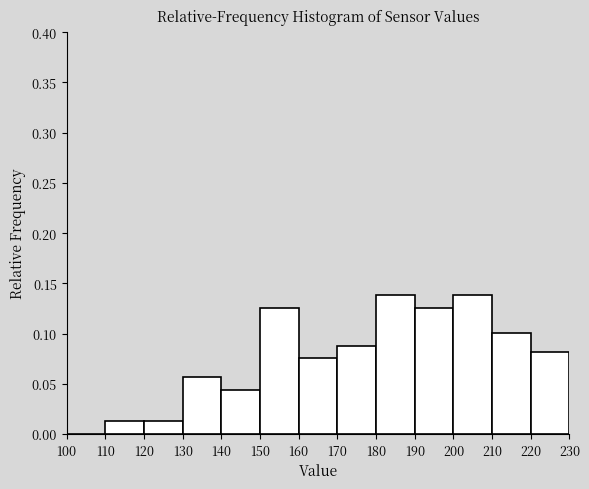

Reading left to right, list every bar in this chart as the range it spans on the x-axis followed by its height. The values are not printed on the chart, so give them approximately, as read against the axis.

100 to 110: 0
110 to 120: 0.015
120 to 130: 0.015
130 to 140: 0.055
140 to 150: 0.045
150 to 160: 0.125
160 to 170: 0.075
170 to 180: 0.090
180 to 190: 0.140
190 to 200: 0.125
200 to 210: 0.140
210 to 220: 0.100
220 to 230: 0.080